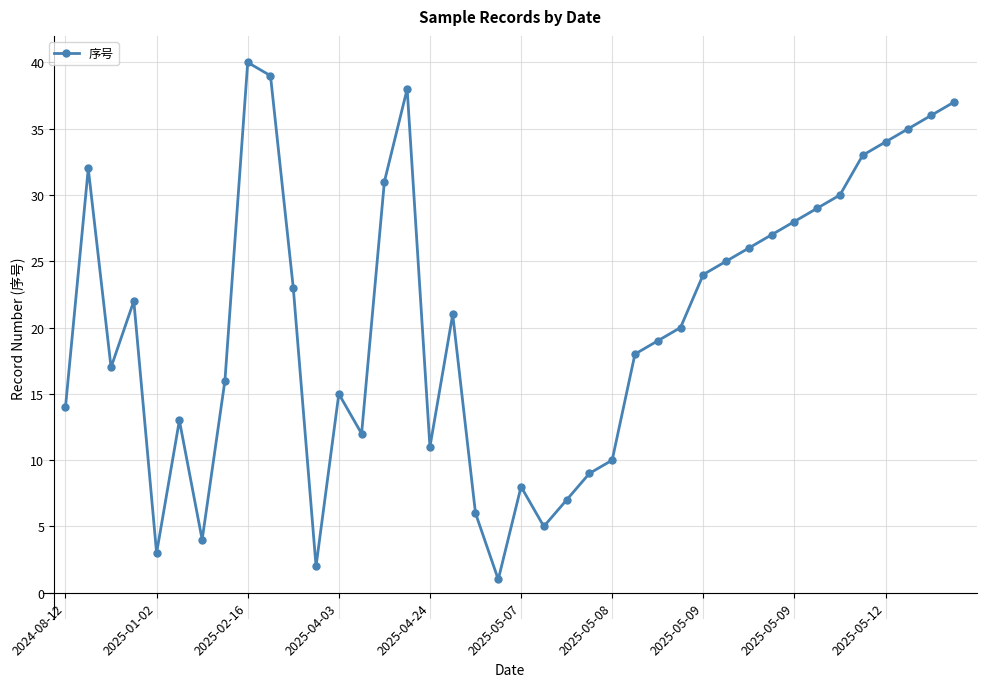

What is the greatest value displayed?

40